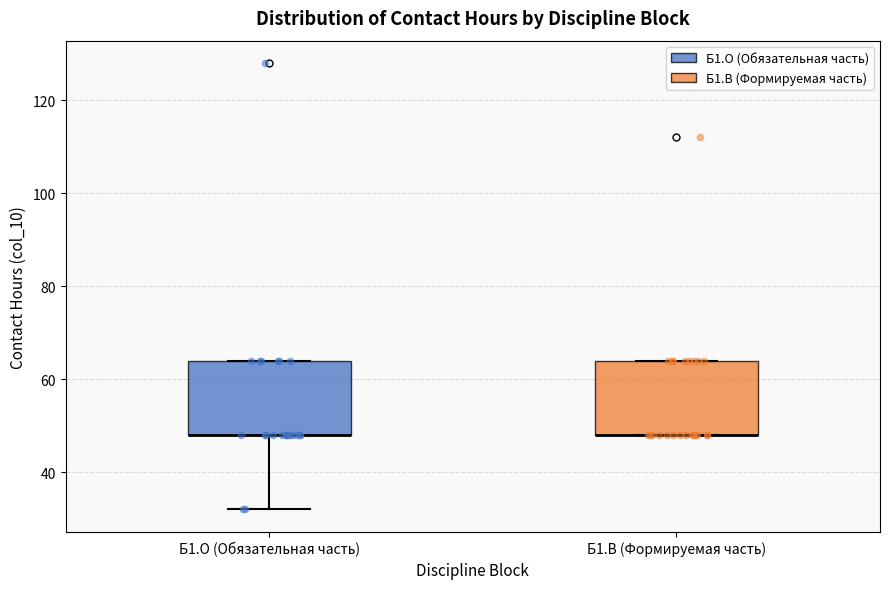

Where does the lower whisker of the box for Б1.О (Обязательная часть) end on the y-axis? The values are not printed on the chart, so give them approximately, as read against the axis.

32